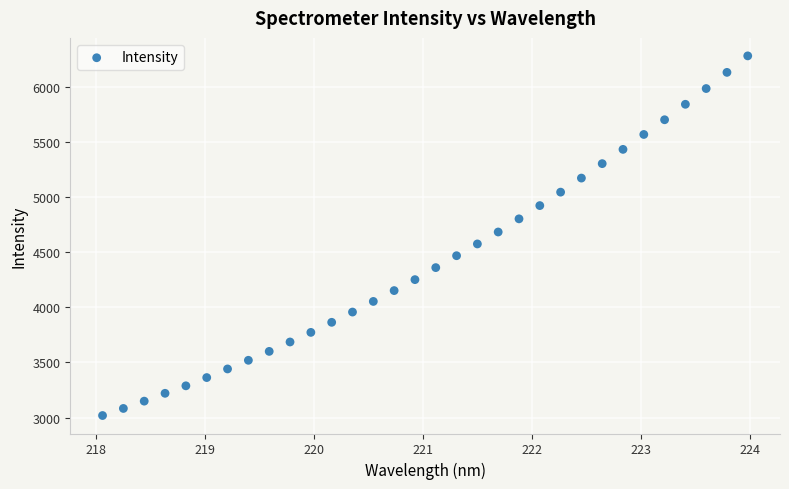

What is the range of X values (max minus min)?

5.9